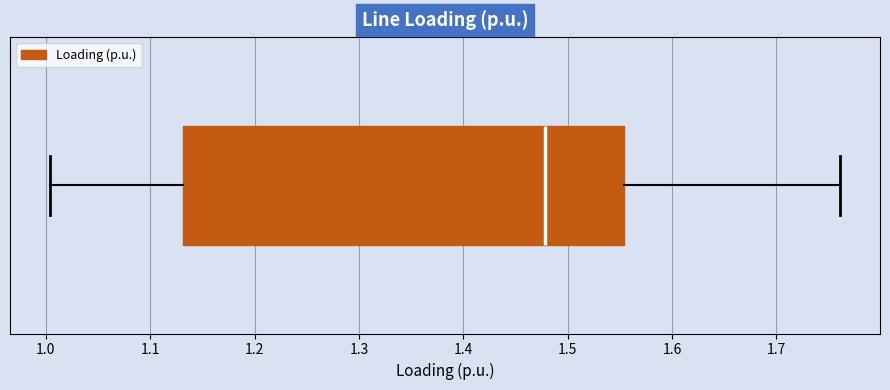

Transcribe this box plot: give where the median line is, the range the box spans, and where the two whiskers end, as read against the x-axis. The values are not printed on the chart, so give them approximately, as read against the axis.

median 1.48, box 1.13 to 1.55, whiskers 1.00 to 1.76